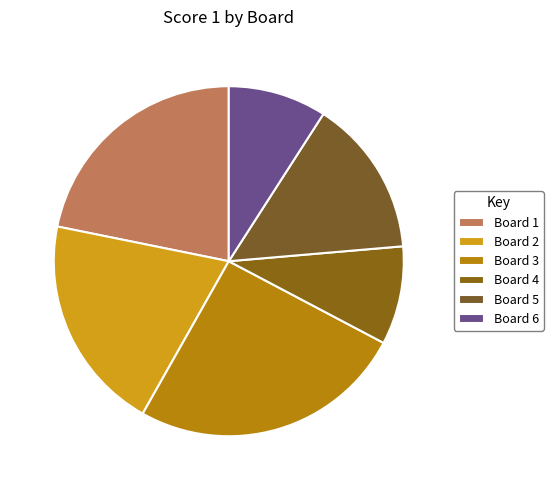

What percentage do Board 1 and Board 5 together represent?

36.4%